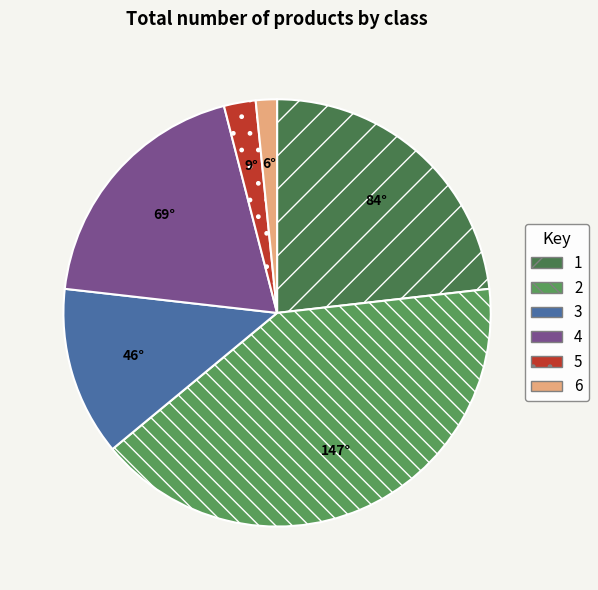

How many slices are in this pie chart?

6